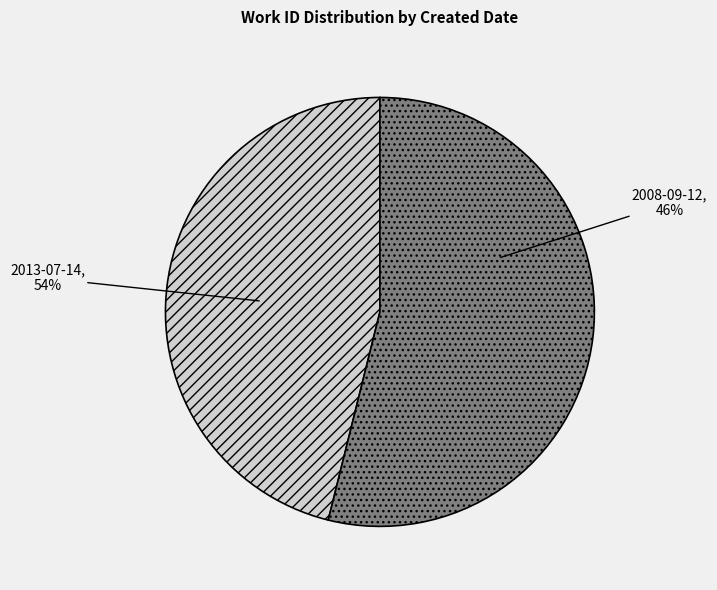

Which has a higher value, 2013-07-14 or 2008-09-12?

2013-07-14